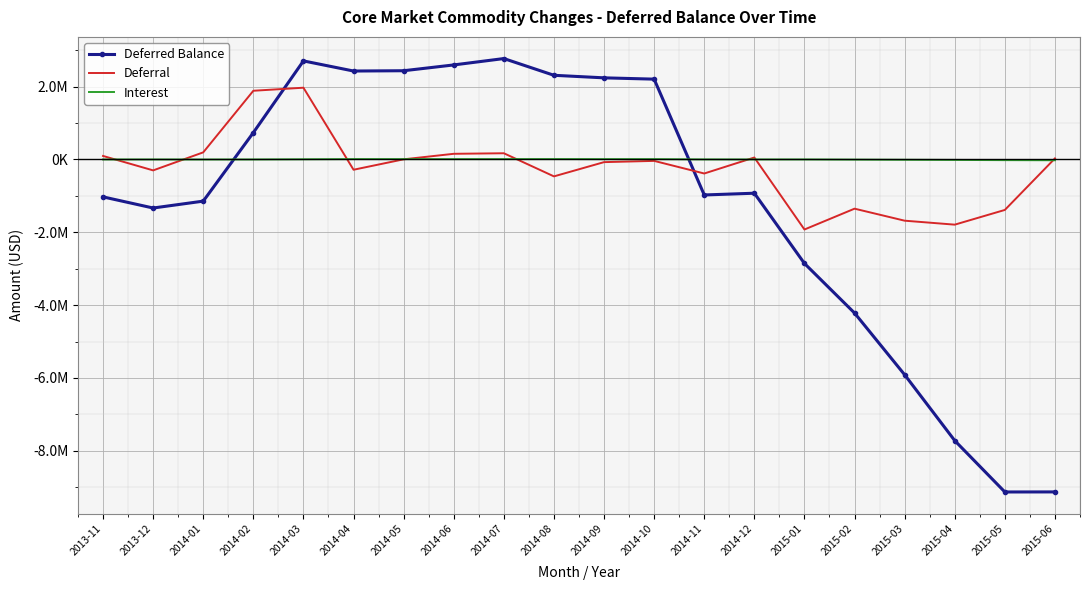

List the series in order of their overall mean, highest first.

Interest, Deferral, Deferred Balance